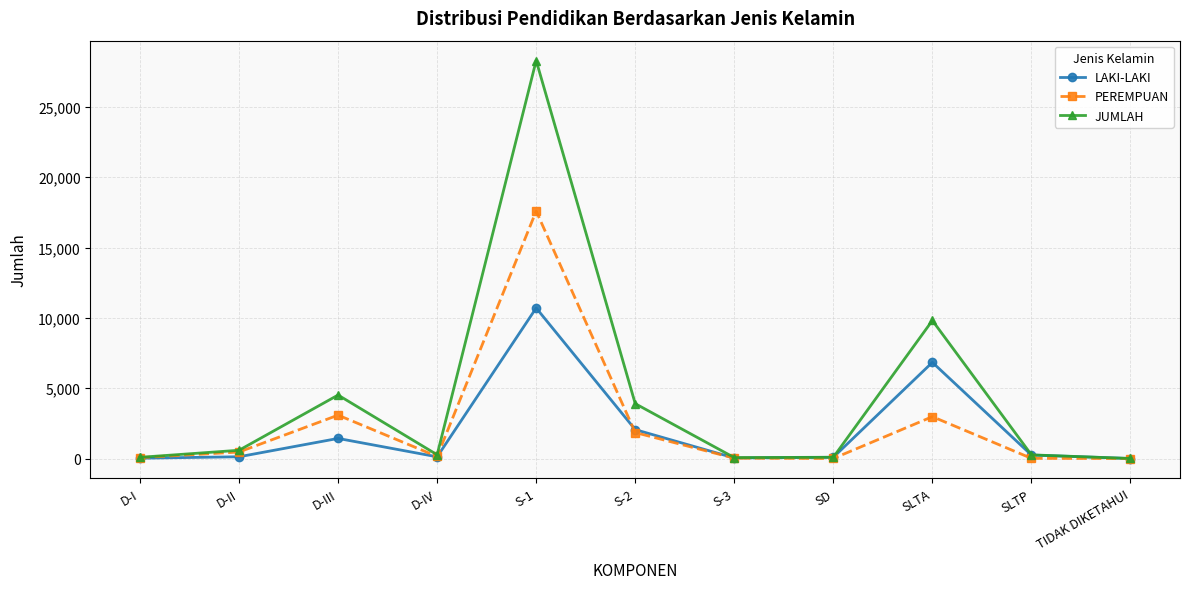

What is the label of the 1st point from the left?

D-I